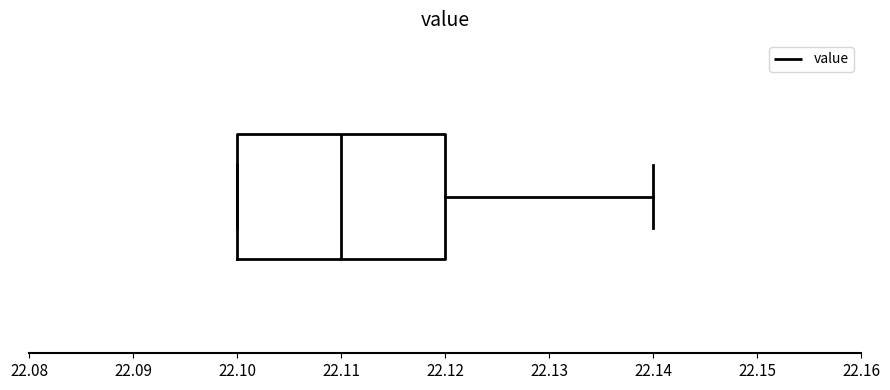

Transcribe this box plot: give where the median line is, the range the box spans, and where the two whiskers end, as read against the x-axis. The values are not printed on the chart, so give them approximately, as read against the axis.

median 22.11, box 22.10 to 22.12, whiskers 22.10 to 22.14